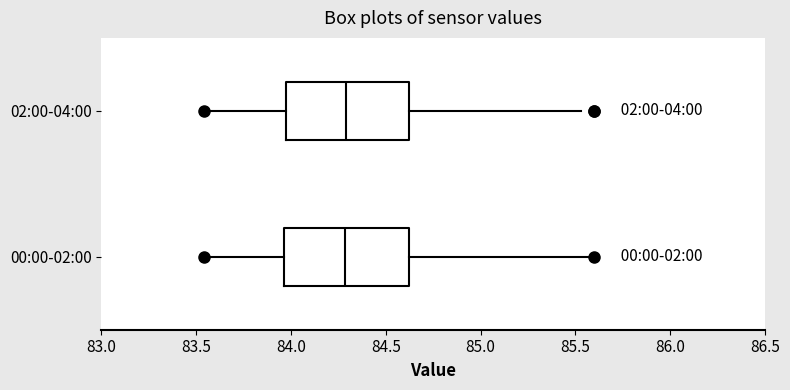

Where does the left whisker of the box for 00:00-02:00 end on the x-axis? The values are not printed on the chart, so give them approximately, as read against the axis.

83.55